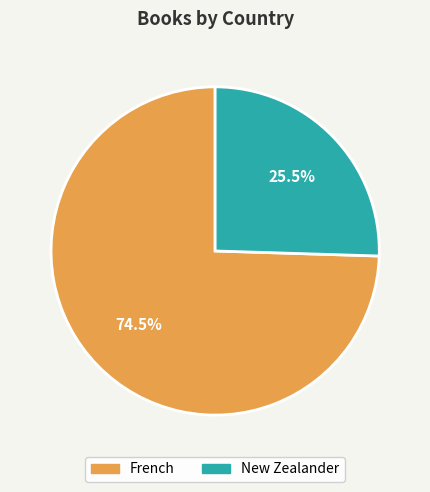

The New Zealander slice represents 38% of the pie. True or false?

False